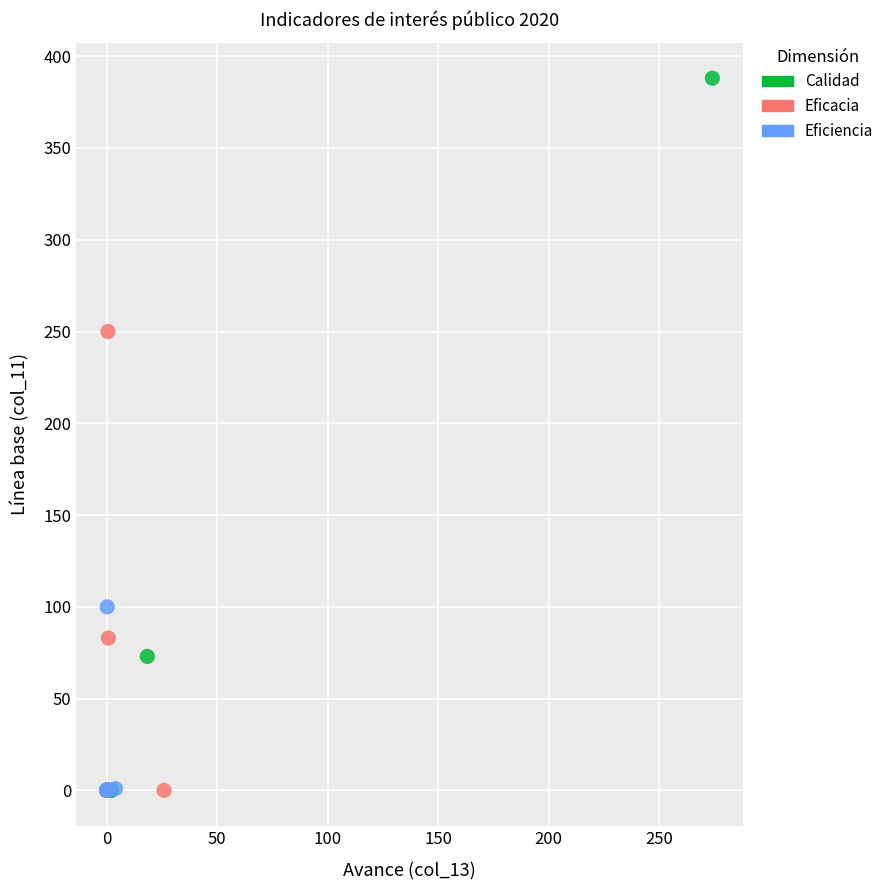

Which series has the largest Y range (max minus min)?

Calidad